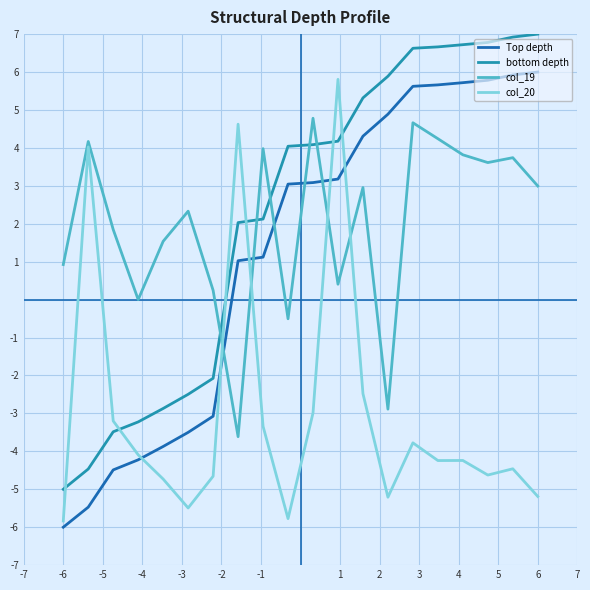

What is the maximum value shown in the chart?

7.0